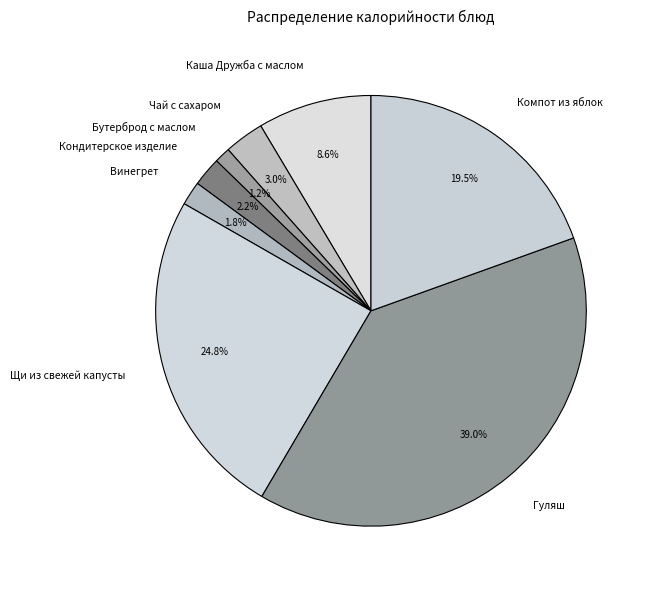

To the nearest percent, what portion does Каша Дружба с маслом represent?

9%